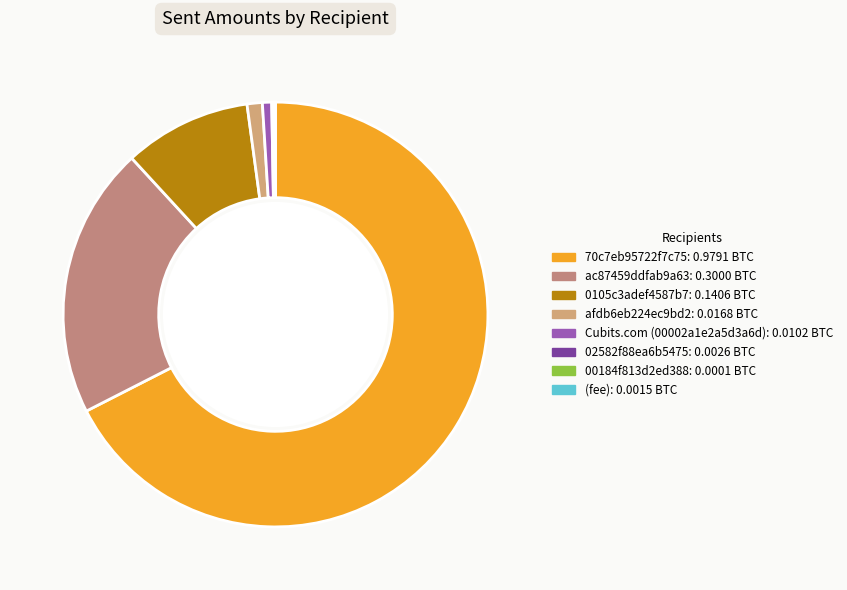

True or false: 00184f813d2ed388 accounts for 9% of the total.

False